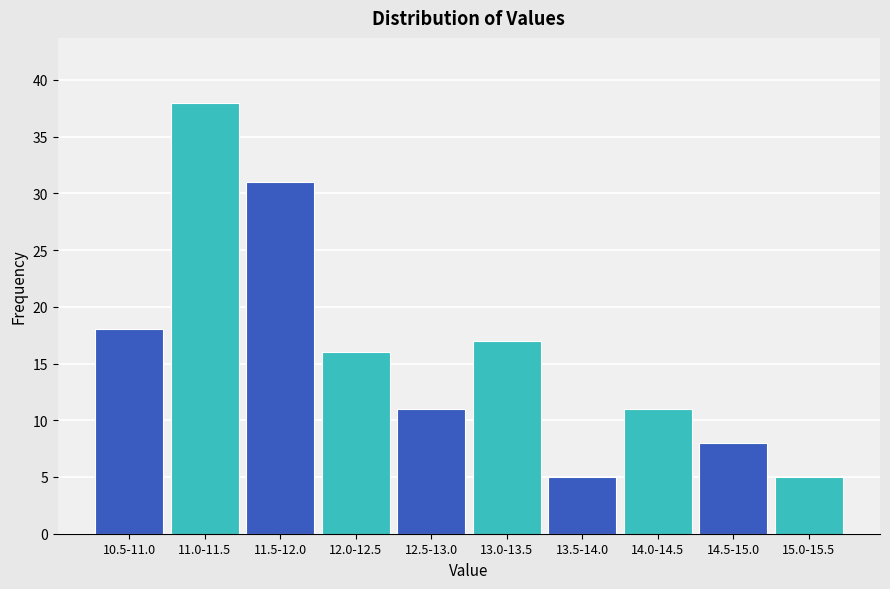

Reading left to right, transcribe all the data shown in this chart.

18	38	31	16	11	17	5	11	8	5